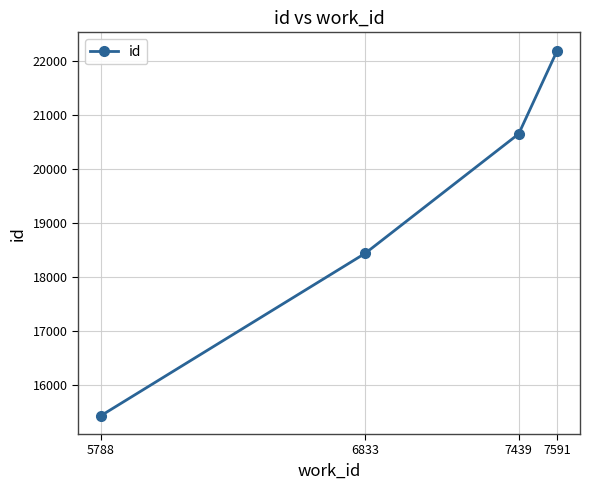

True or false: there are more than 2 points higher than both neighbors.

False